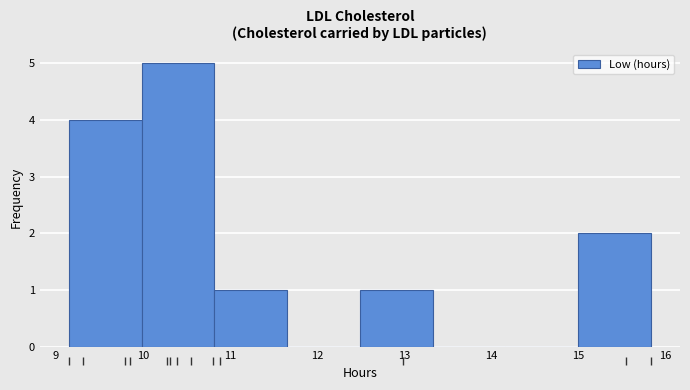

Reading left to right, transcribe this chart: for each bar, give the range it covers on the x-axis and its height. Neither the bar edges nor the heights are printed on the chart, so give them approximately, as read against the axes.

9.2 to 10.0: 4
10.0 to 10.8: 5
10.8 to 11.7: 1
11.7 to 12.5: 0
12.5 to 13.3: 1
13.3 to 14.2: 0
14.2 to 15.0: 0
15.0 to 15.8: 2